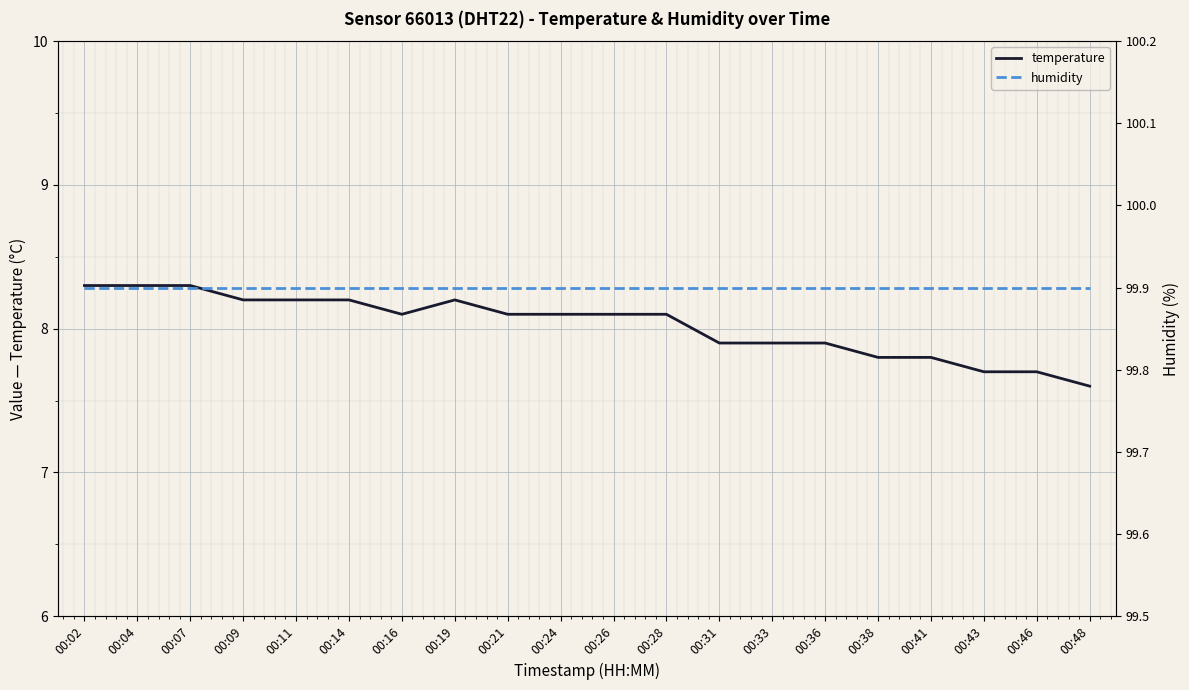

How many temperature values are between 7 and 8?

8